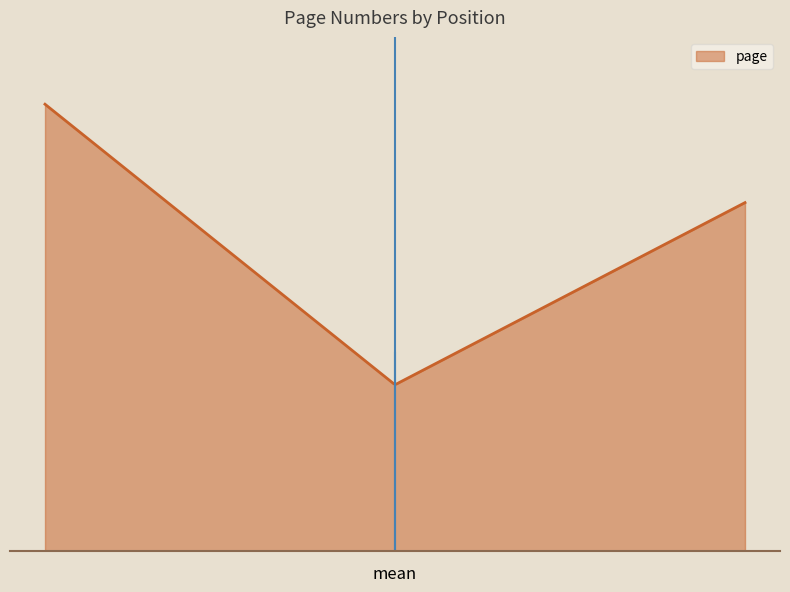

What is the sum of all values?

919